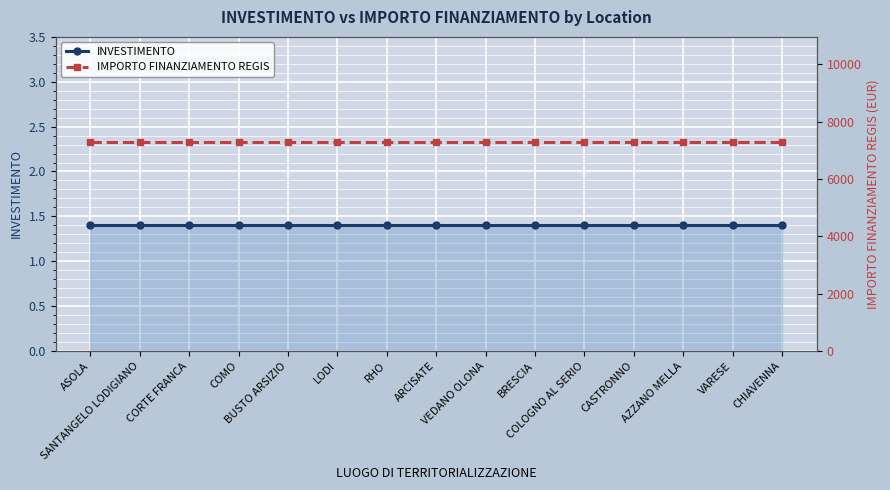

How many distinct data groups are displayed?

2